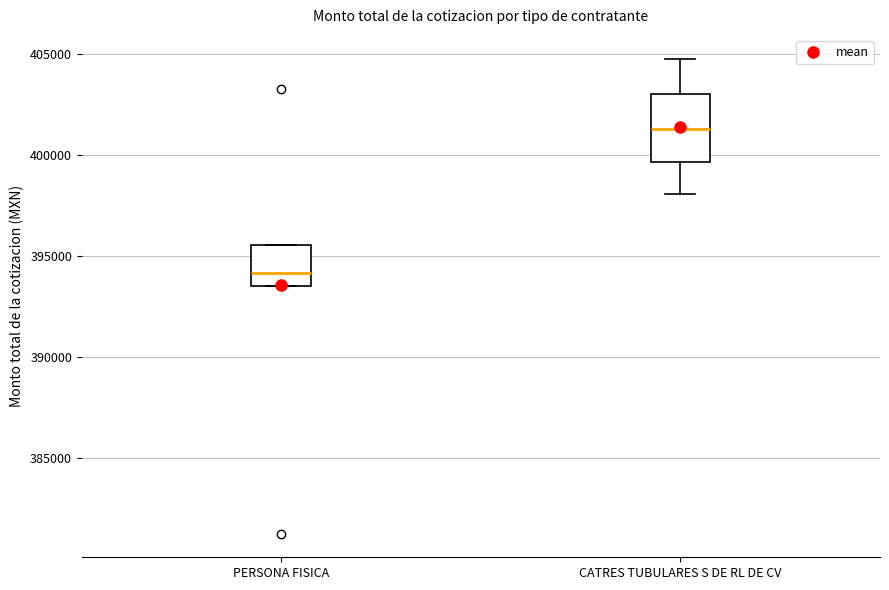

Reading left to right, read every box against the y-axis: the position of its median line, the range the box covers, and the ends of its whiskers. The values are not printed on the chart, so give them approximately, as read against the axis.

PERSONA FISICA: median 394000, box 393500 to 395500, whiskers 393500 to 395500
CATRES TUBULARES S DE RL DE CV: median 401500, box 399500 to 403000, whiskers 398000 to 405000